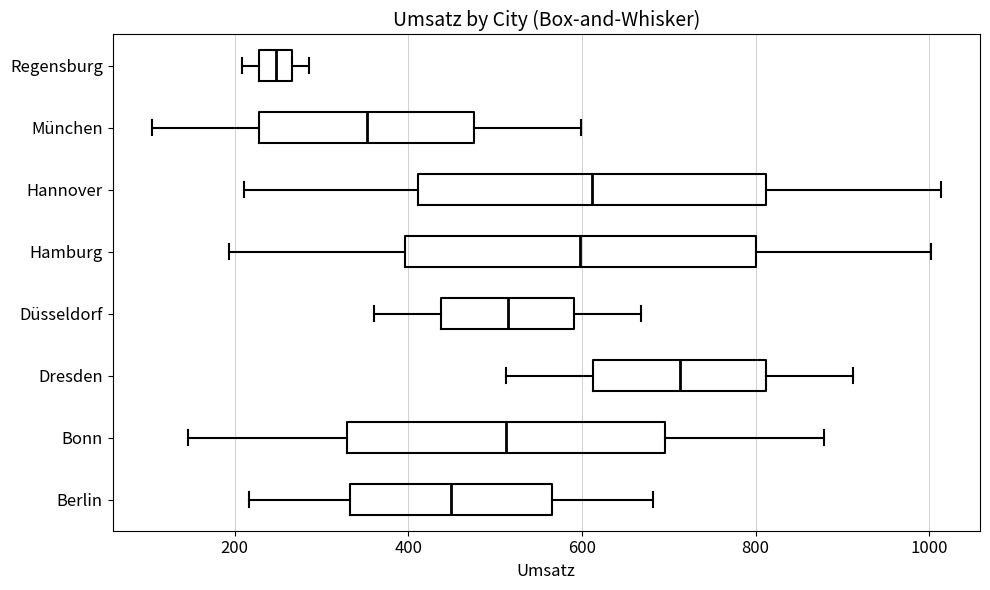

Which box's median line is the furthest to the left?

Regensburg